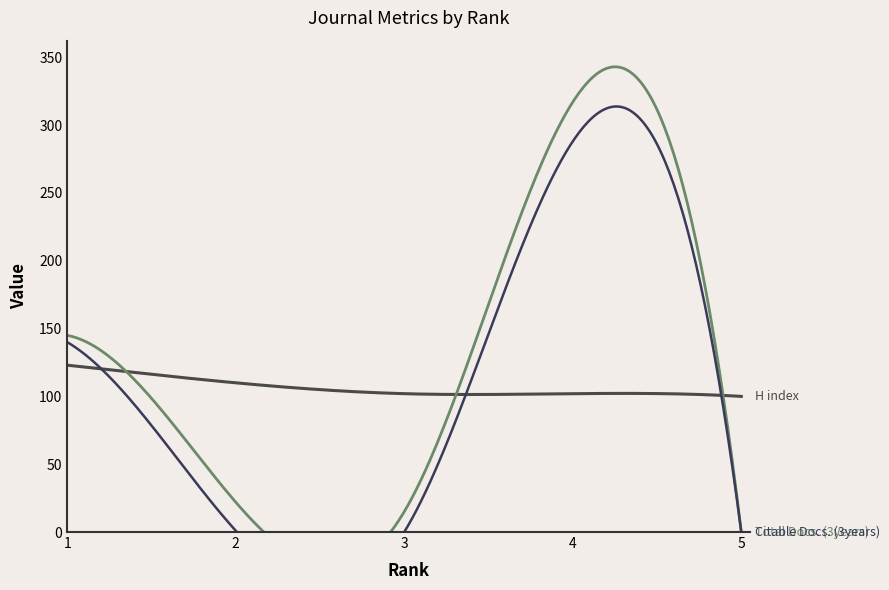

What are all the series names shown in the legend?

H index, Total Docs. (3years), Citable Docs. (3years)